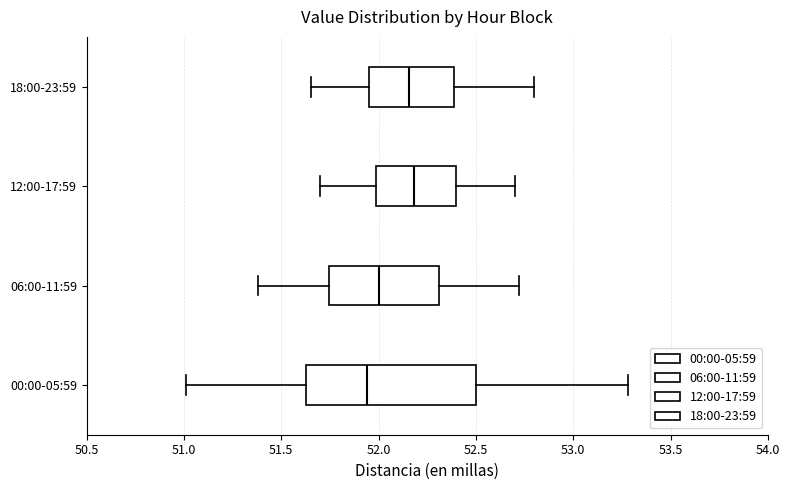

Where is the right edge of the box for 18:00-23:59 on the x-axis? The values are not printed on the chart, so give them approximately, as read against the axis.

52.40